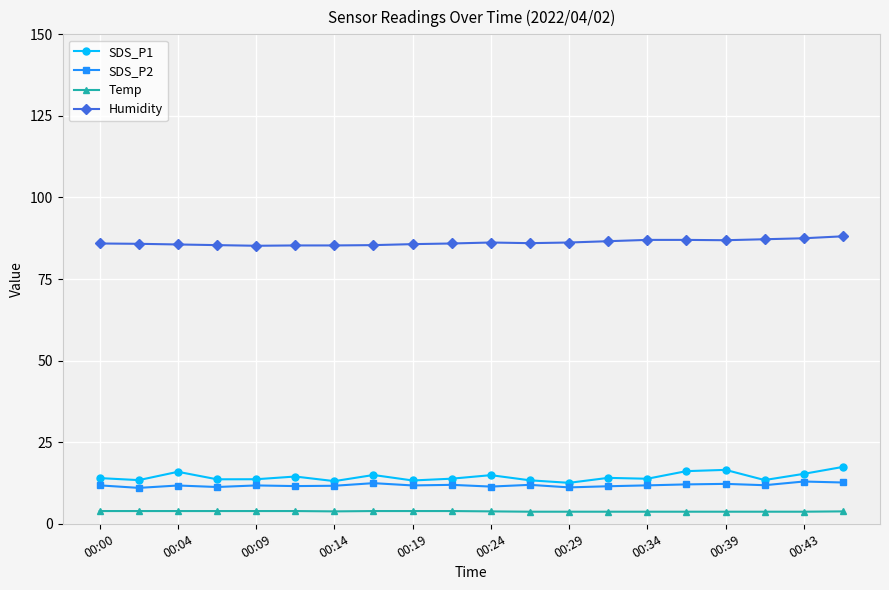

Count the Temp values in the range 3 to 4.

20